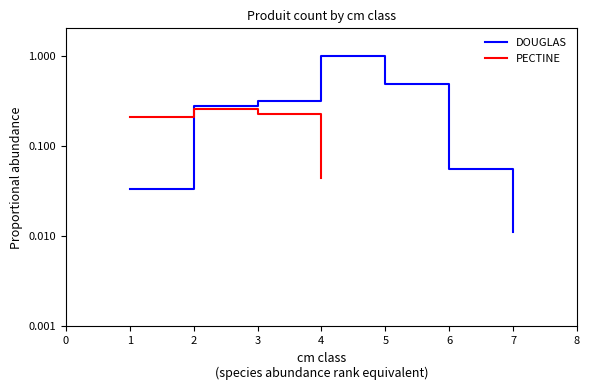

What is the greatest value displayed?

1.0